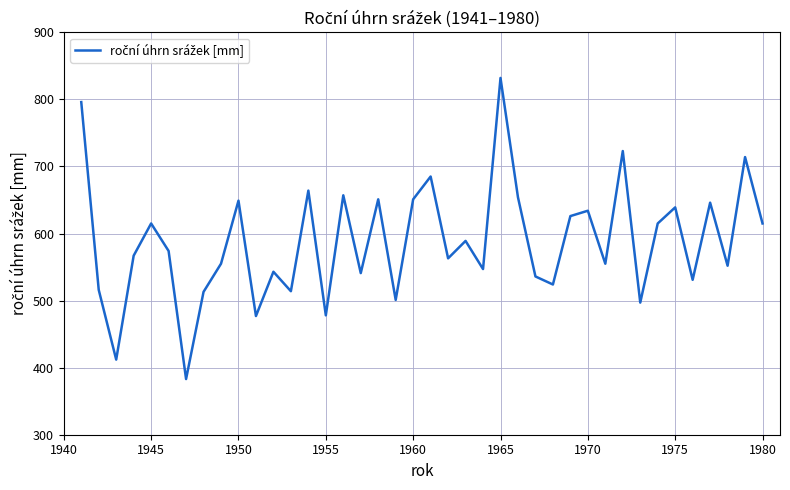

Count the number of data series in this chart.

1